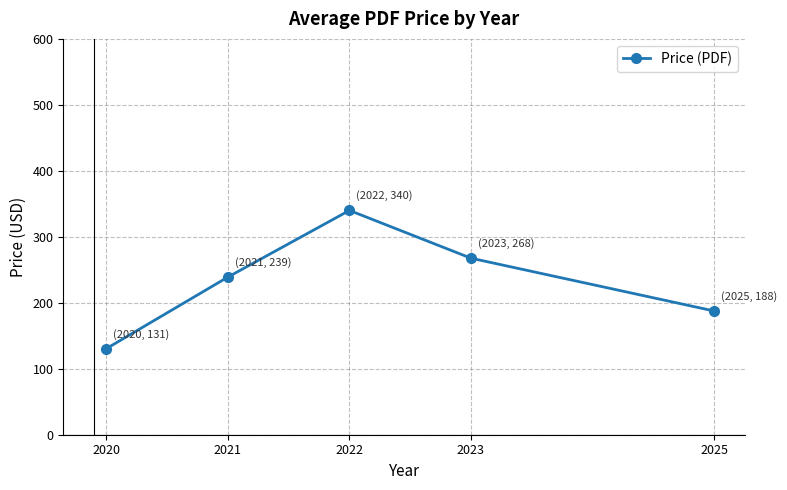

What is the difference between the maximum and minimum values?

209.4